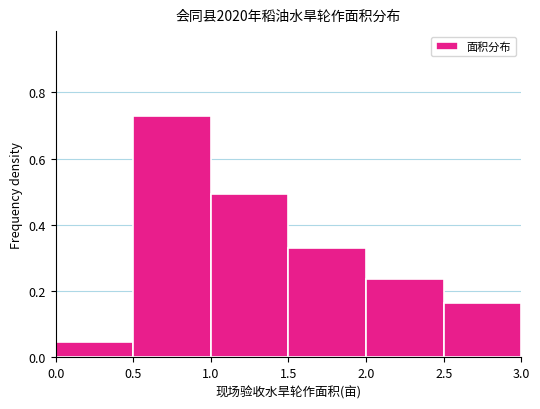

Over which range of the x-axis is the bar tallest?

0.5 to 1.0